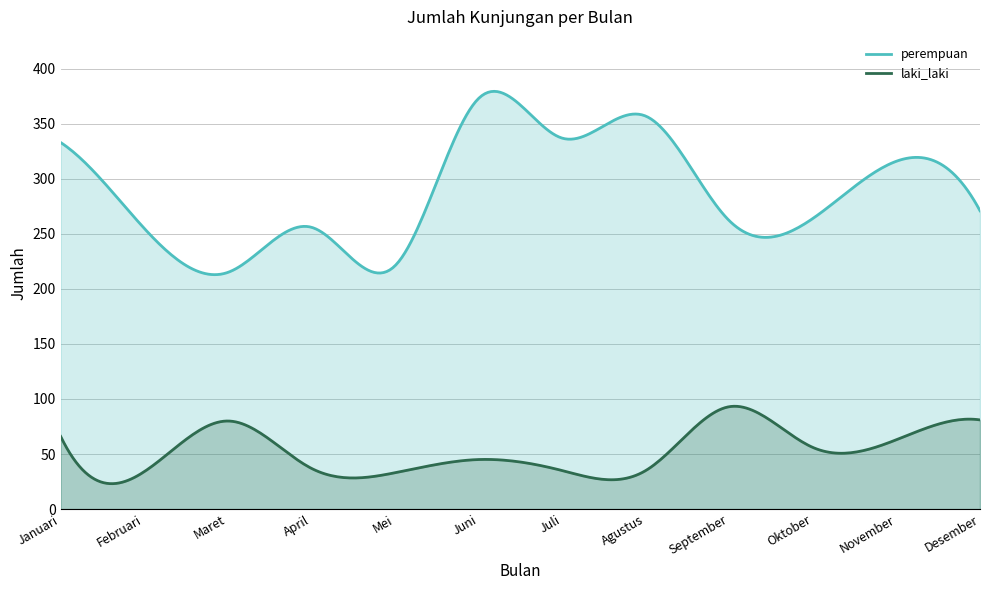

Reading left to right, extract all data points from this chart.

perempuan: 333	255	215	256	221	373	337	357	262	264	316	271
laki_laki: 66	34	80	37	33	45	35	35	93	56	63	81